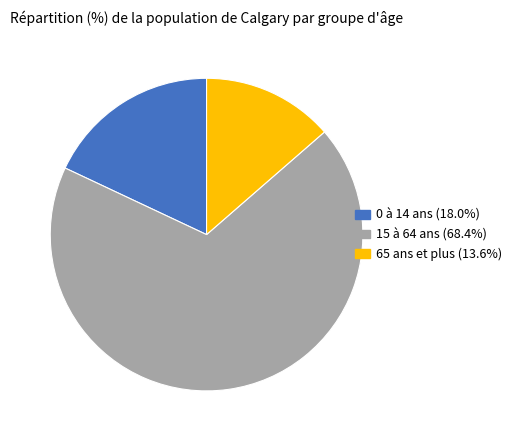

Which has a higher value, 0 à 14 ans or 65 ans et plus?

0 à 14 ans